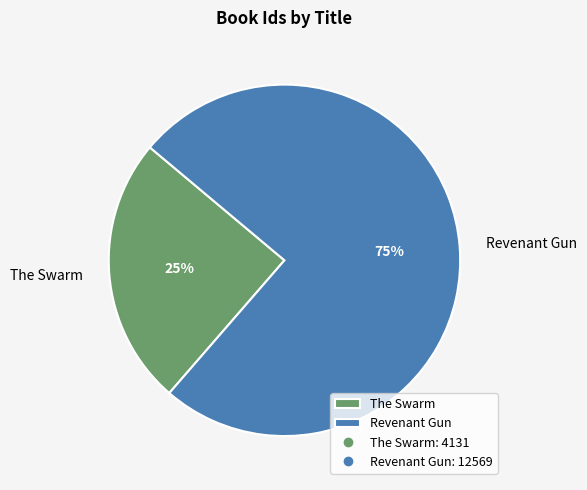

Rank the categories by value from lowest to highest.

The Swarm, Revenant Gun